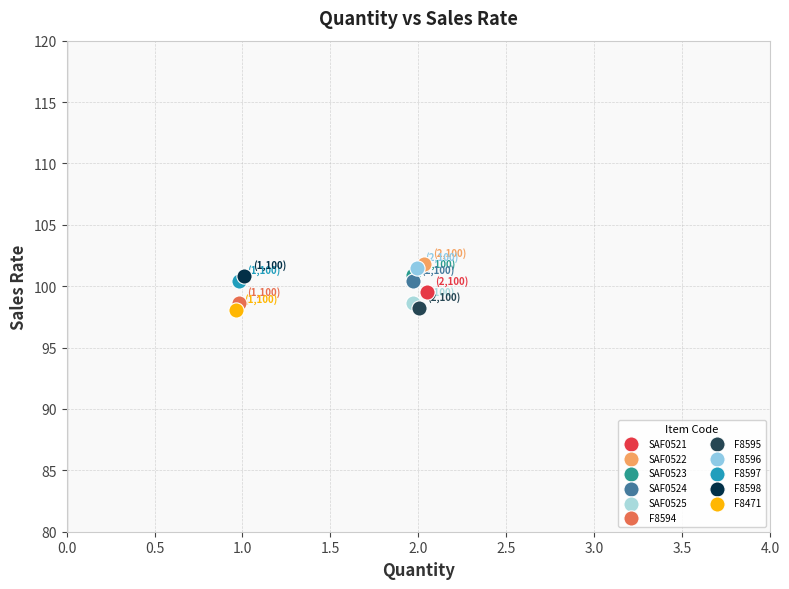

Which series reaches the maximum Y coordinate?

SAF0522